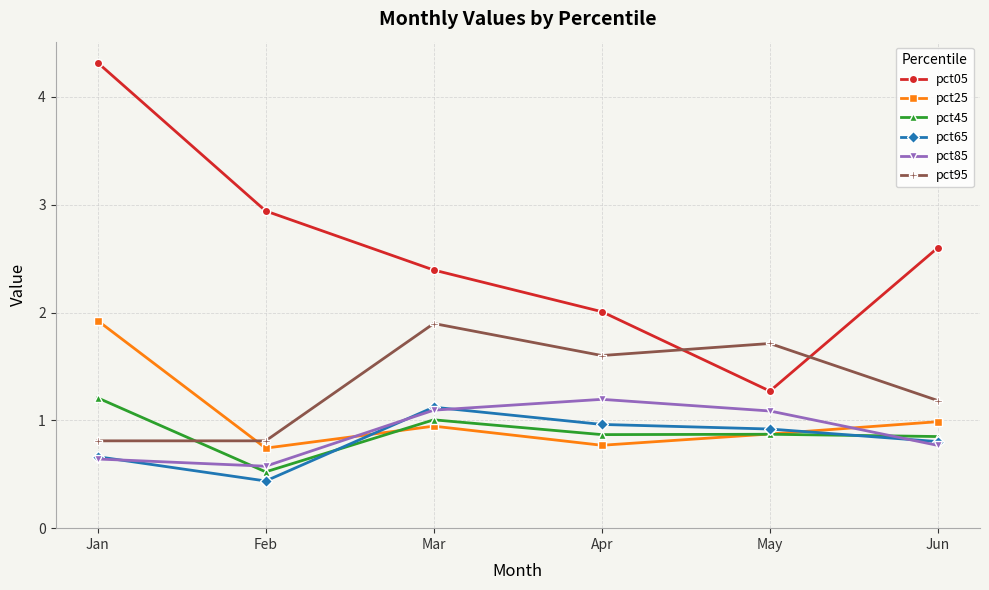

True or false: pct95 has a value of 1.0 at Apr.

False